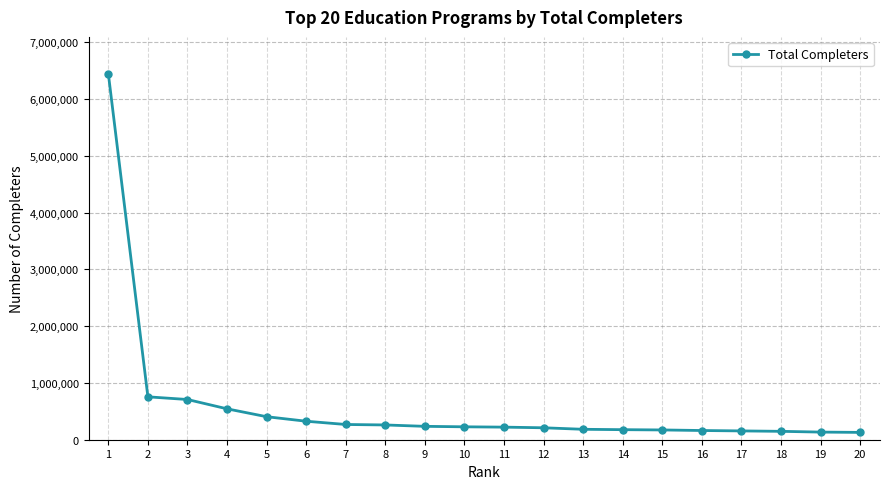

Where does the data first go above 227290?

1